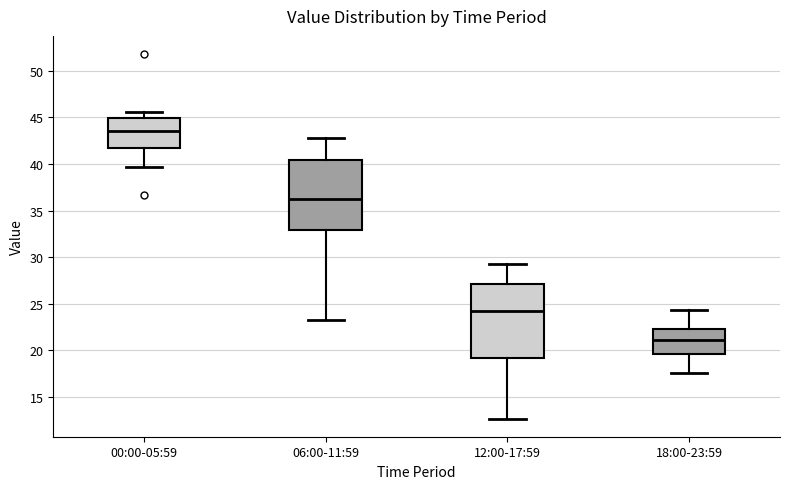

Which box has the highest median line?

00:00-05:59